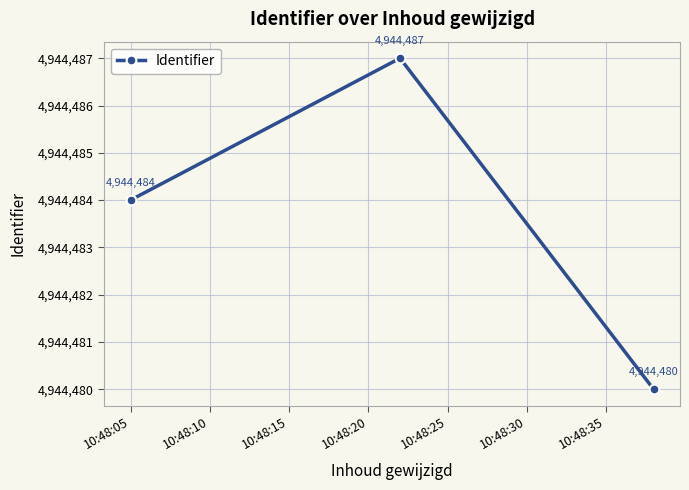

What is the average value?

4944484